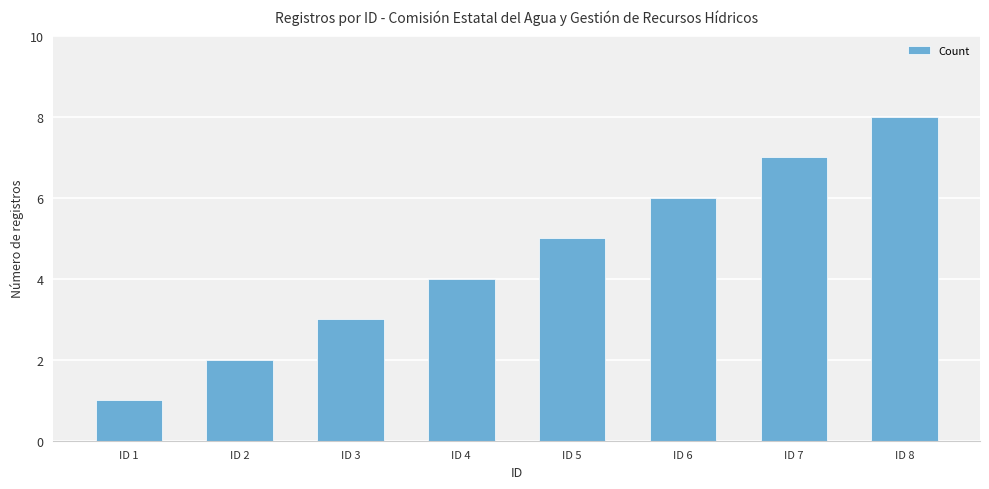

What is the difference between the maximum and second lowest values?

6